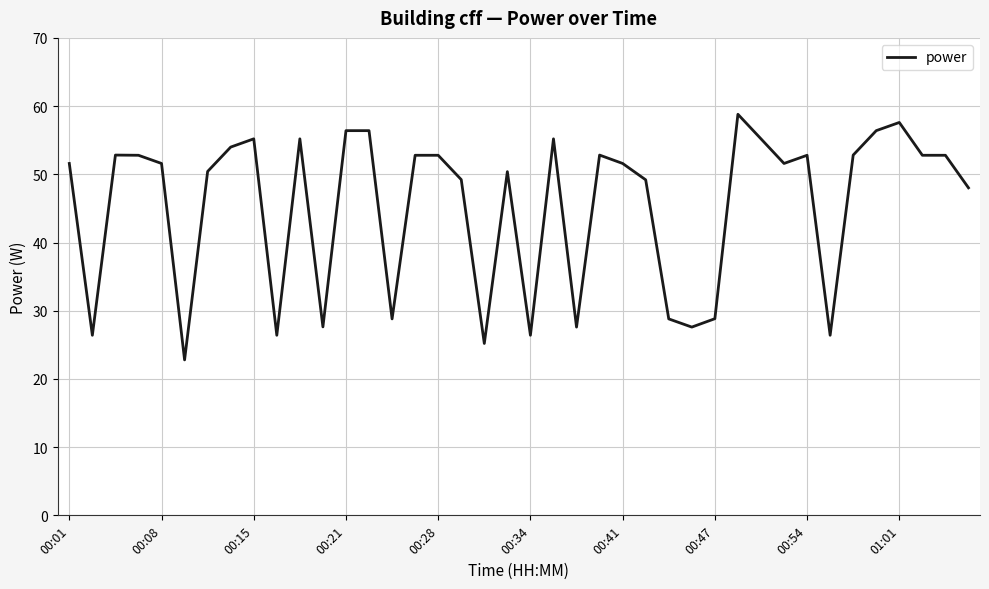

What is the difference between the maximum and minimum values?

36.0